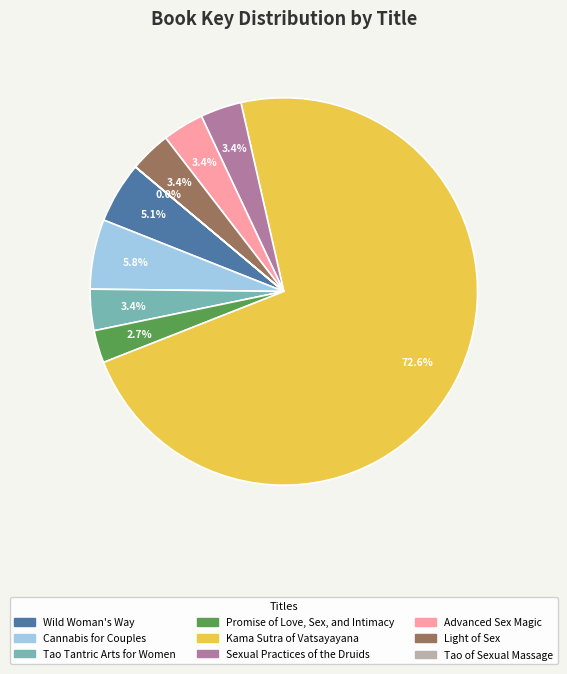

Is the sum of Advanced Sex Magic and Light of Sex greater than half?

No